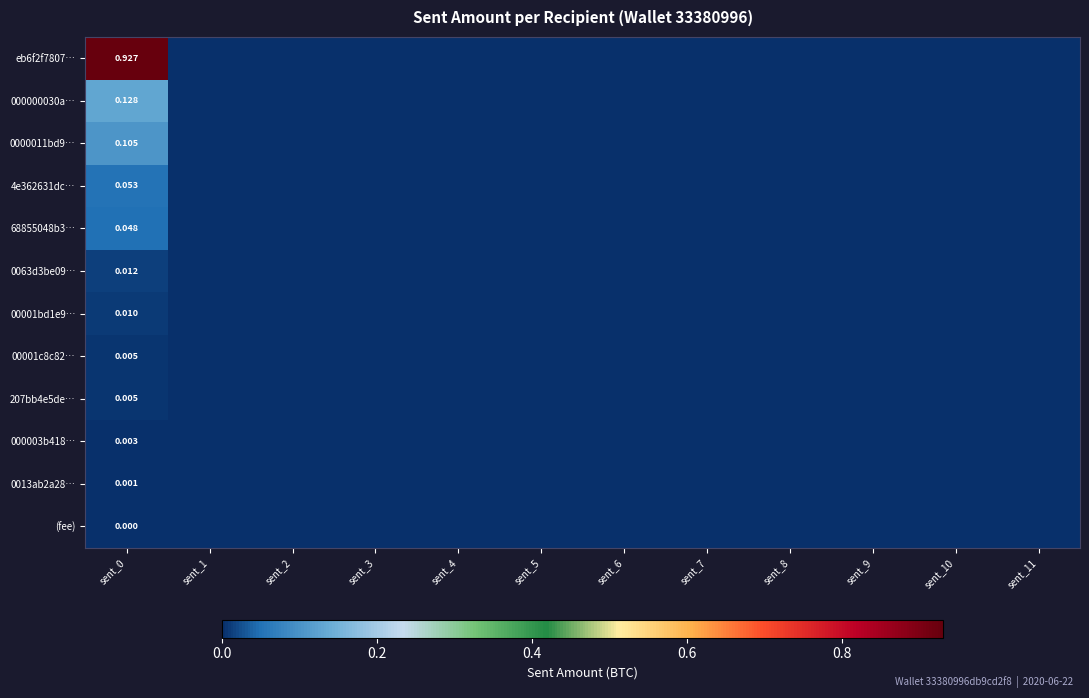

The 4e362631dc… series shows -0.0 at sent_7. True or false?

False